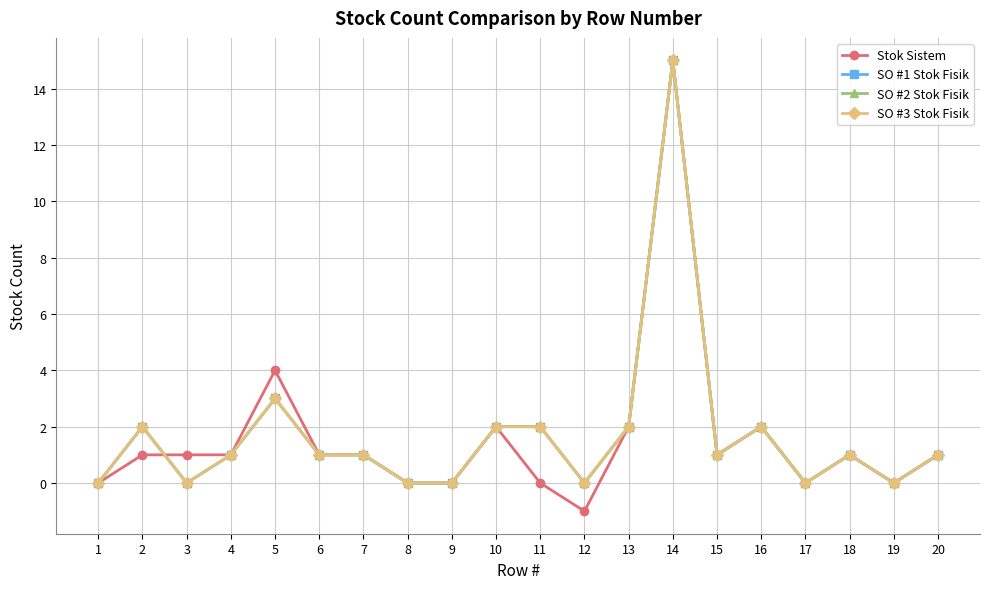

At which category does SO #3 Stok Fisik reach its first local peak?

2